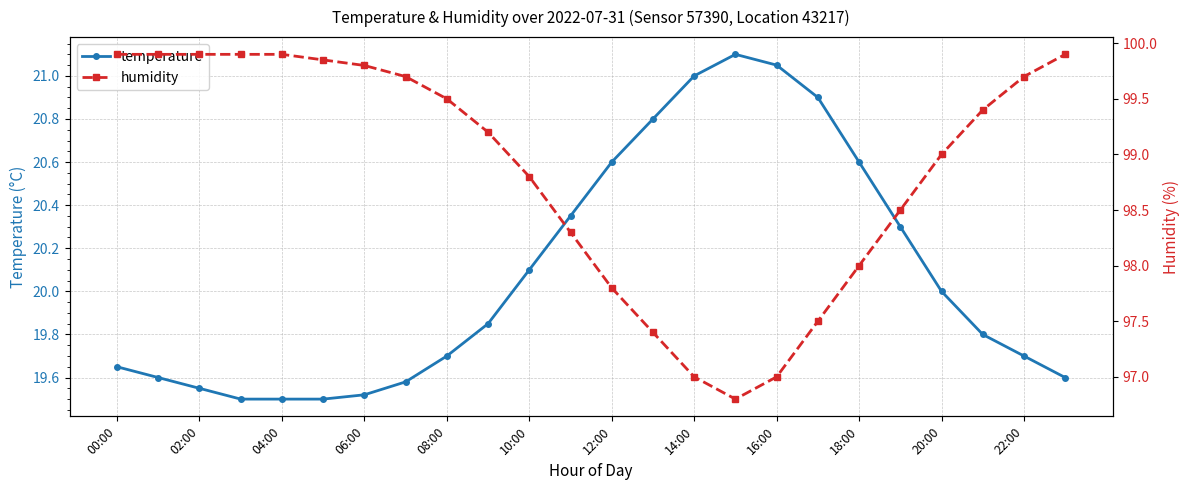

At how many categories does at least one series exceed 83?

24